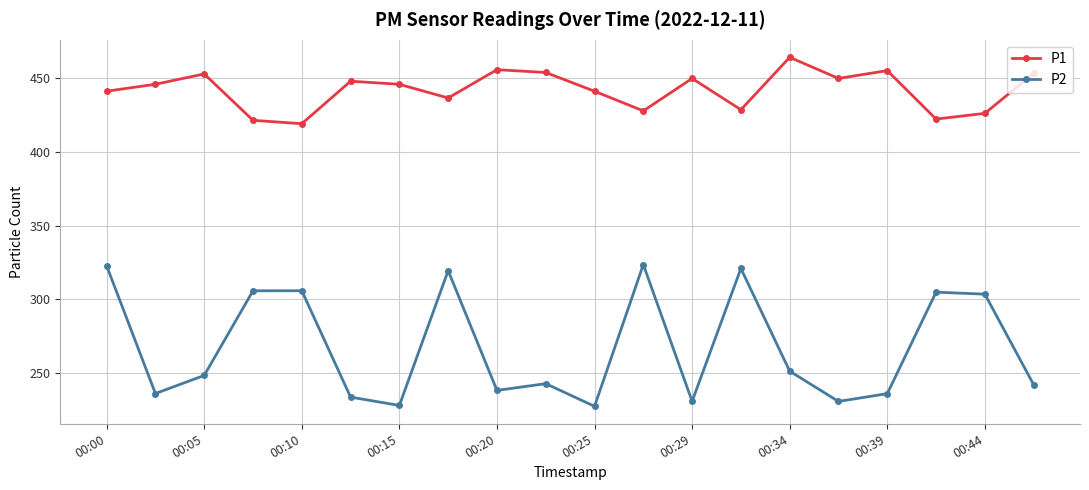

List the series in order of their overall mean, lowest first.

P2, P1